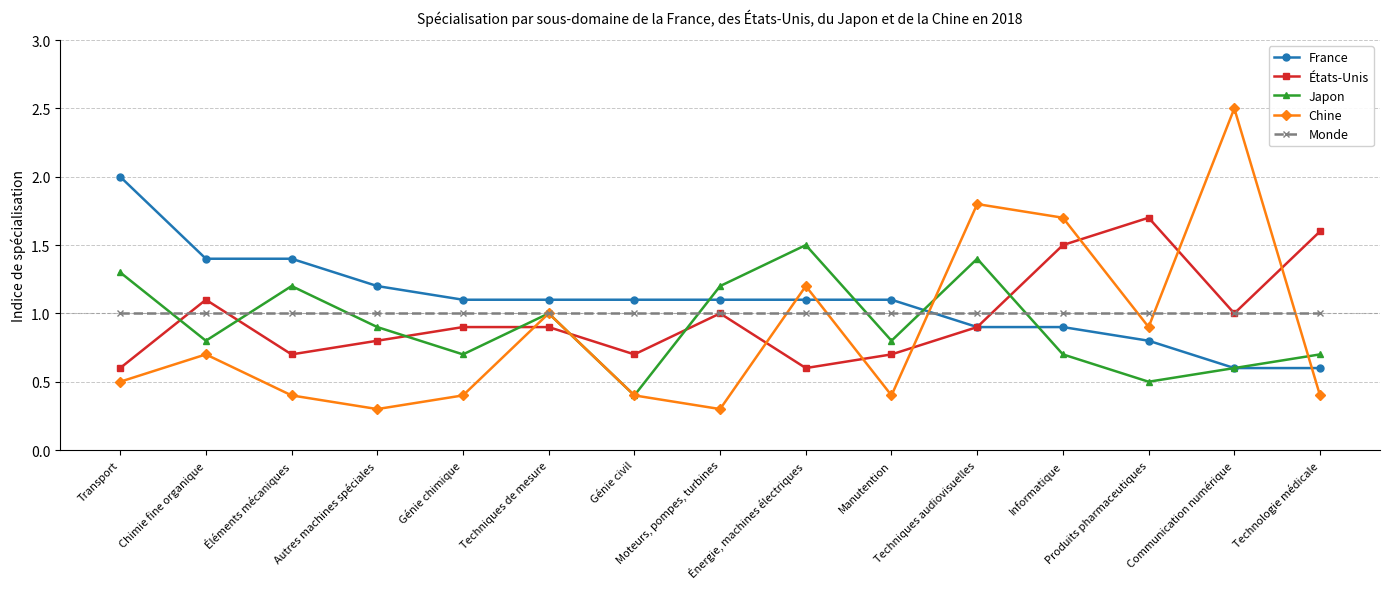

The value of Monde at Autres machines spéciales is 1.5. True or false?

False